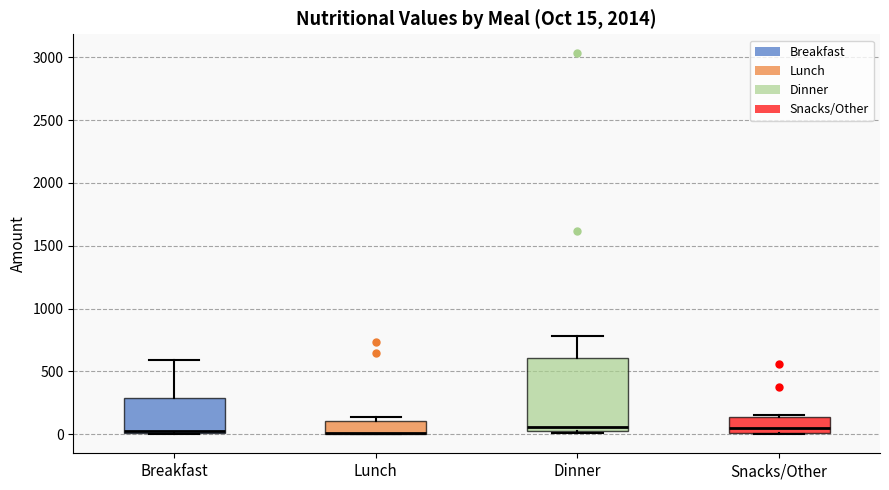

Comparing the boxes themselves (not the whiskers), which one is the tallest?

Dinner